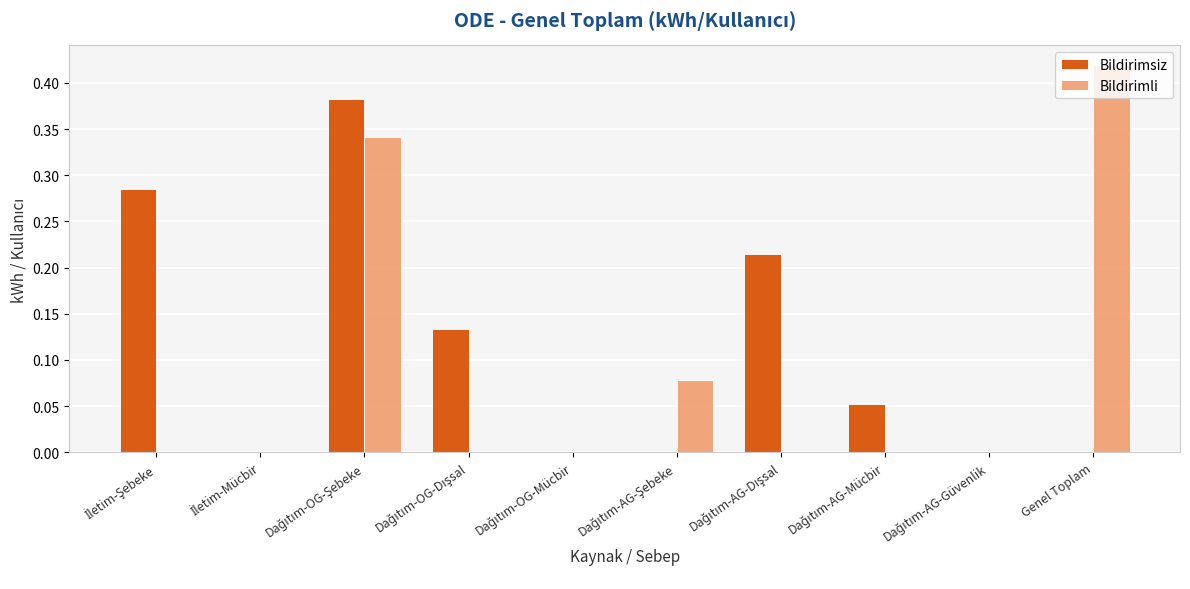

What is the sum of all Bildirimli values?

0.8